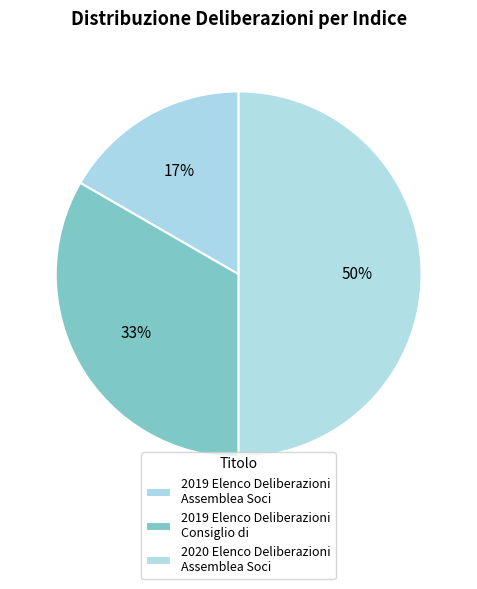

To the nearest percent, what portion does 2019 Elenco Deliberazioni Consiglio di represent?

33%